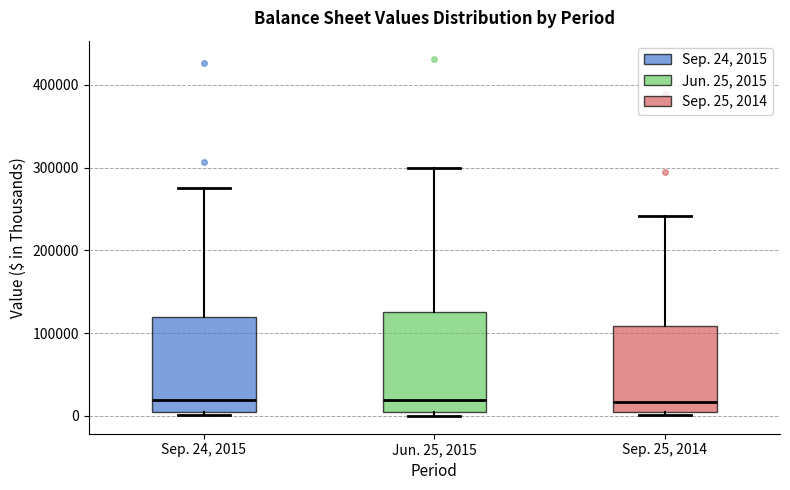

Reading left to right, read every box against the y-axis: the position of its median line, the range the box covers, and the ends of its whiskers. The values are not printed on the chart, so give them approximately, as read against the axis.

Sep. 24, 2015: median 20000, box 0 to 120000, whiskers 0 (just below the box's lower edge) to 280000
Jun. 25, 2015: median 20000, box 0 to 130000, whiskers 0 (just below the box's lower edge) to 300000
Sep. 25, 2014: median 20000, box 0 to 110000, whiskers 0 (just below the box's lower edge) to 240000